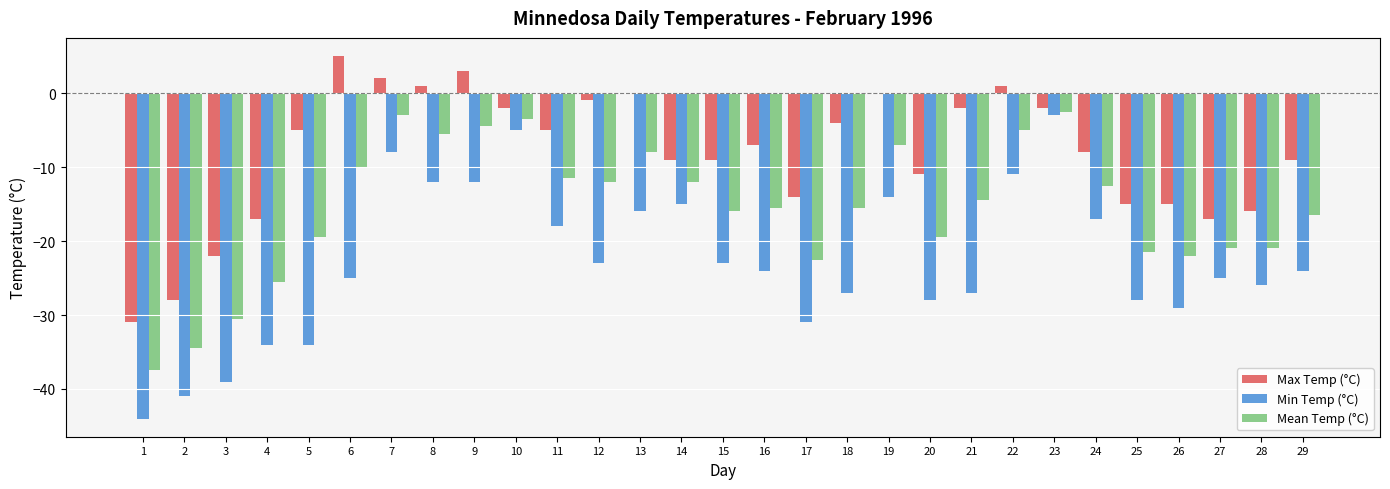

Which series changed the most between 1 and 19?

Max Temp (°C)